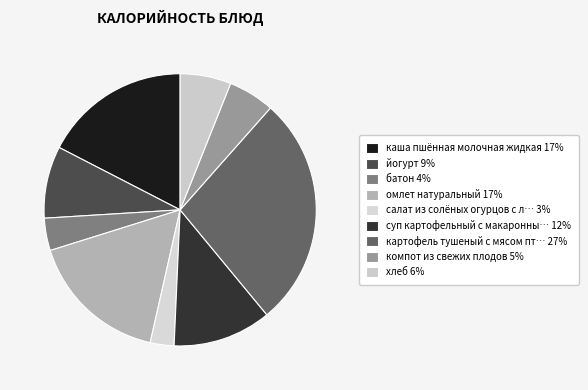

To the nearest percent, what is the difference between the largest and smallest slice percentages?

25%